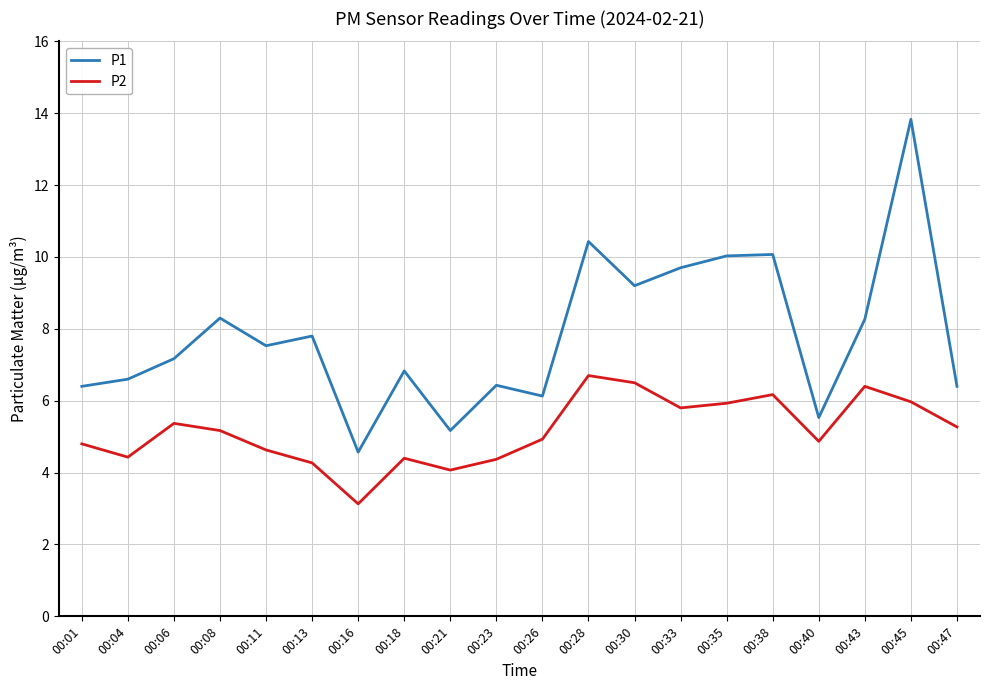

What is the value of the P2 point at the 20th from the left?

5.3